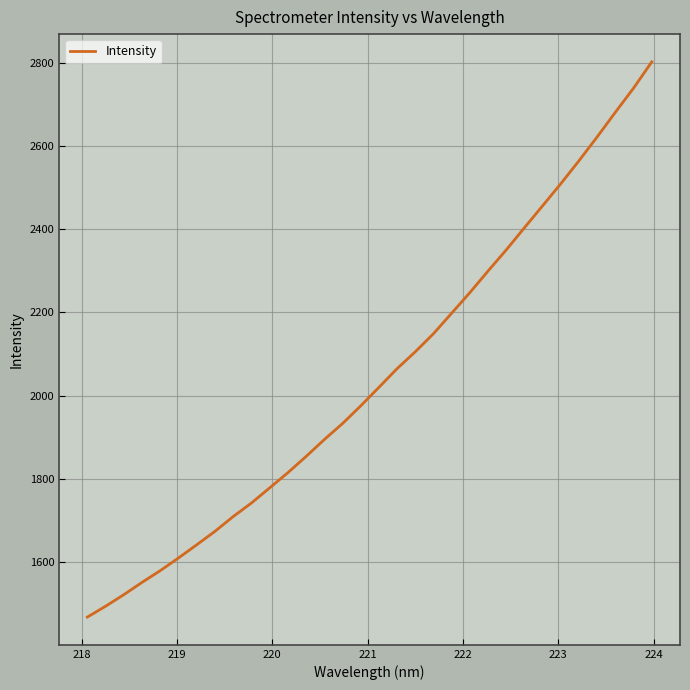

What is the maximum value shown in the chart?

2801.8